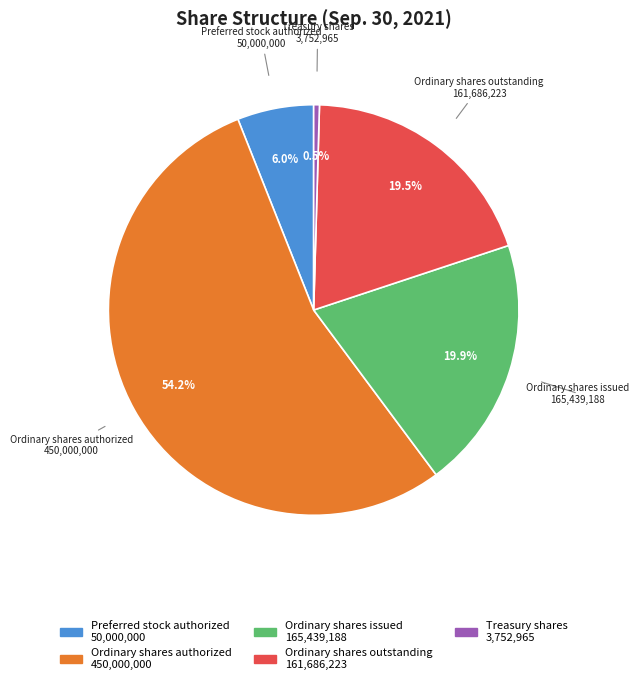

What is the total percentage of Ordinary shares issued and Preferred stock authorized?

25.9%